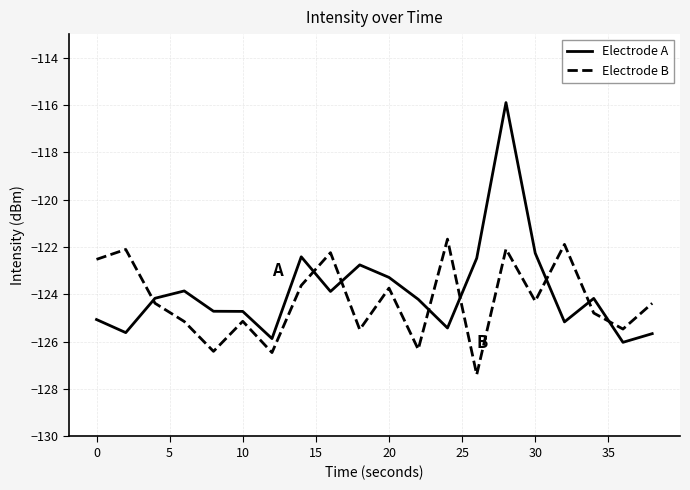

What is the minimum value shown in the chart?

-127.4